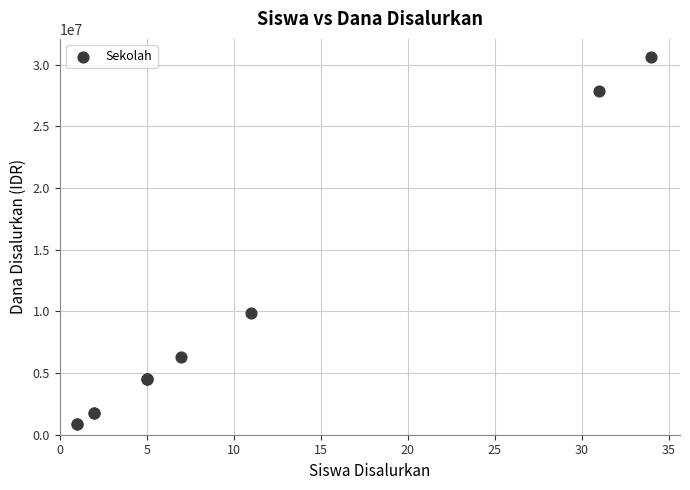

What Y value in the scatter plot is closest to 15750000?

9900000